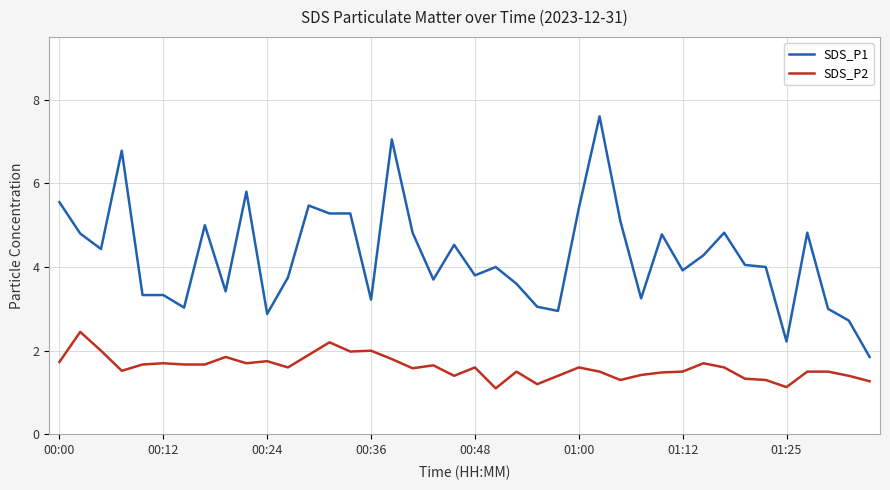

Which series has the widest spread of values?

SDS_P1